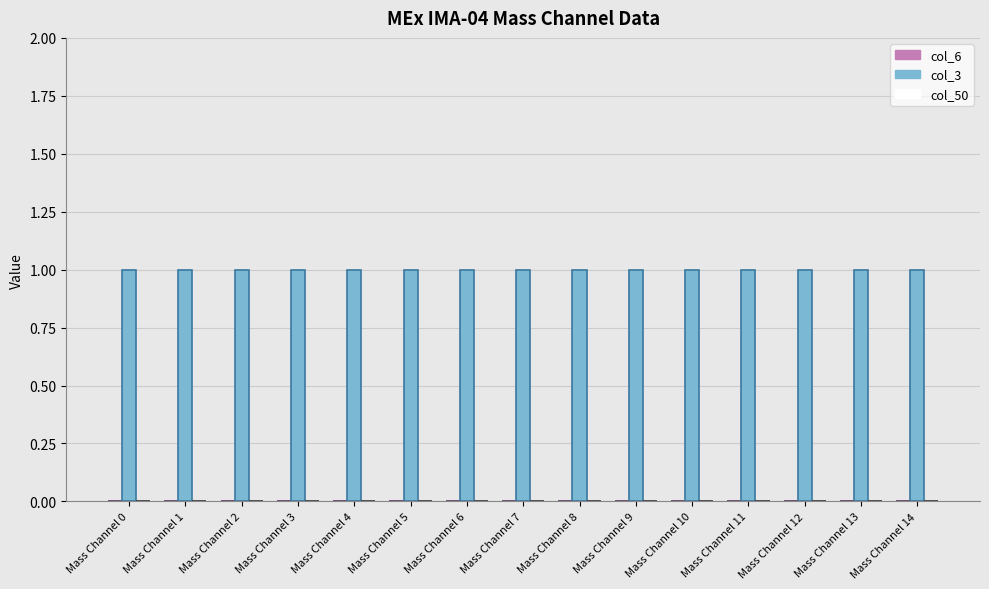

Rank the series by their maximum value, from highest to lowest.

col_3, col_6, col_50